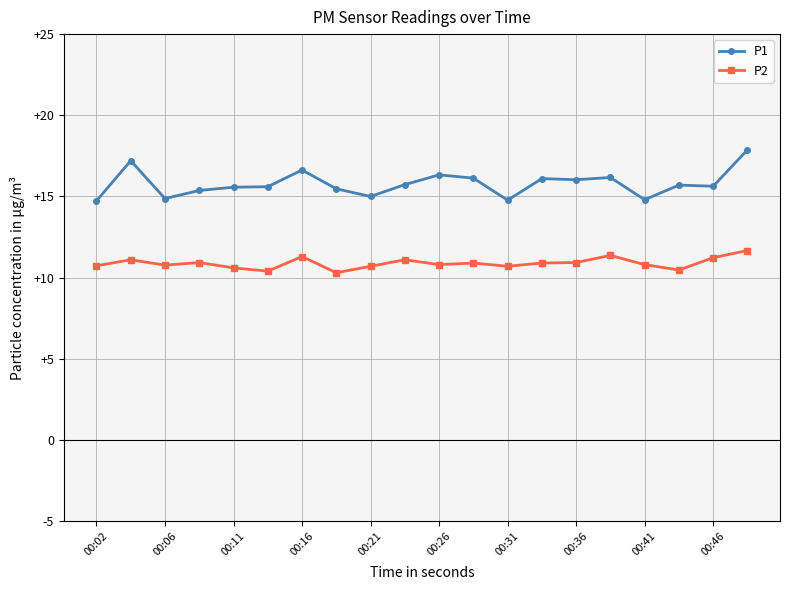

What is the lowest value of the P2 series?

10.3